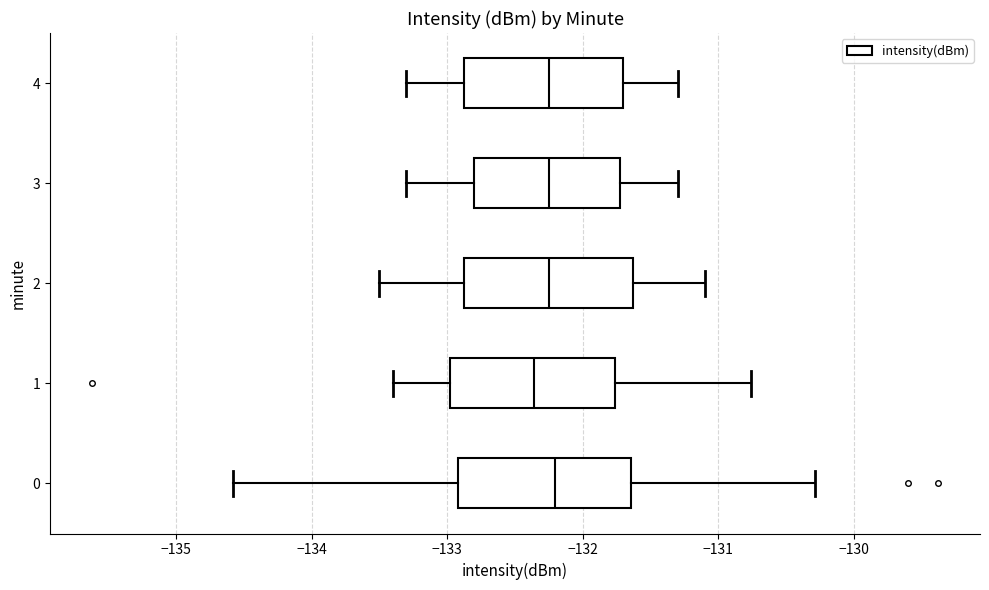

Reading bottom to top, read every box against the x-axis: the position of its median line, the range the box covers, and the ends of its whiskers. The values are not printed on the chart, so give them approximately, as read against the axis.

0: median -132.2, box -132.9 to -131.6, whiskers -134.6 to -130.3
1: median -132.4, box -133.0 to -131.8, whiskers -133.4 to -130.8
2: median -132.2, box -132.9 to -131.6, whiskers -133.5 to -131.1
3: median -132.2, box -132.8 to -131.7, whiskers -133.3 to -131.3
4: median -132.2, box -132.9 to -131.7, whiskers -133.3 to -131.3